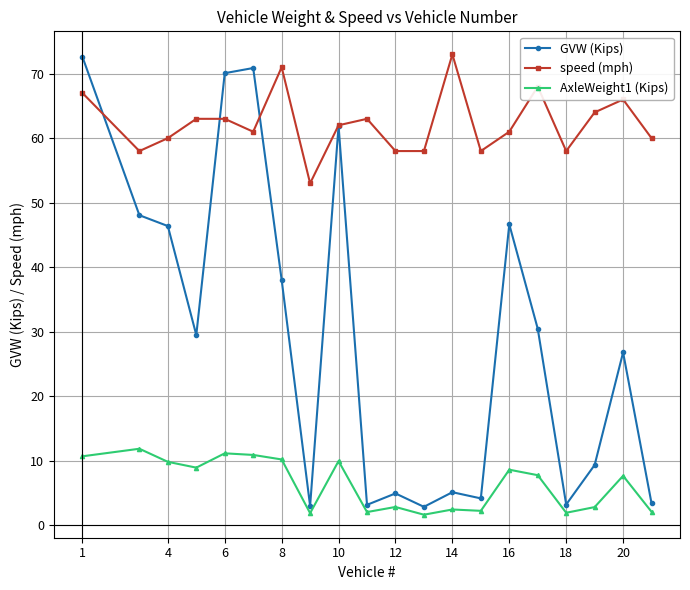

What is the highest value of the AxleWeight1 (Kips) series?

11.8